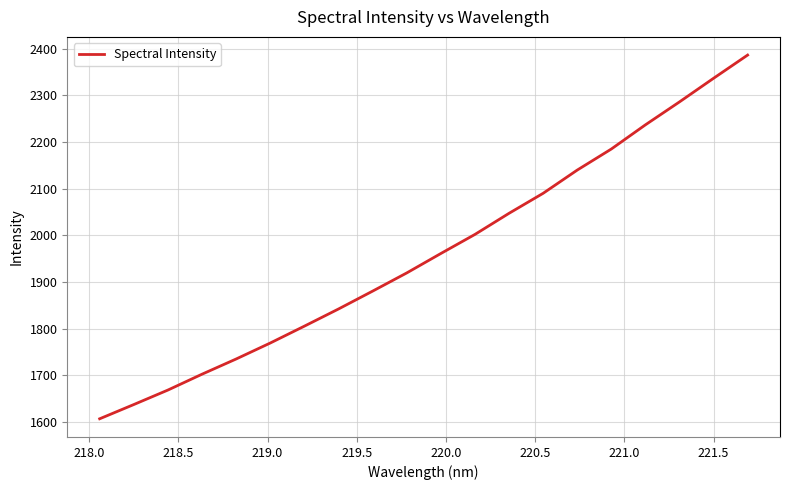

Count the number of values greater than 1960.

10